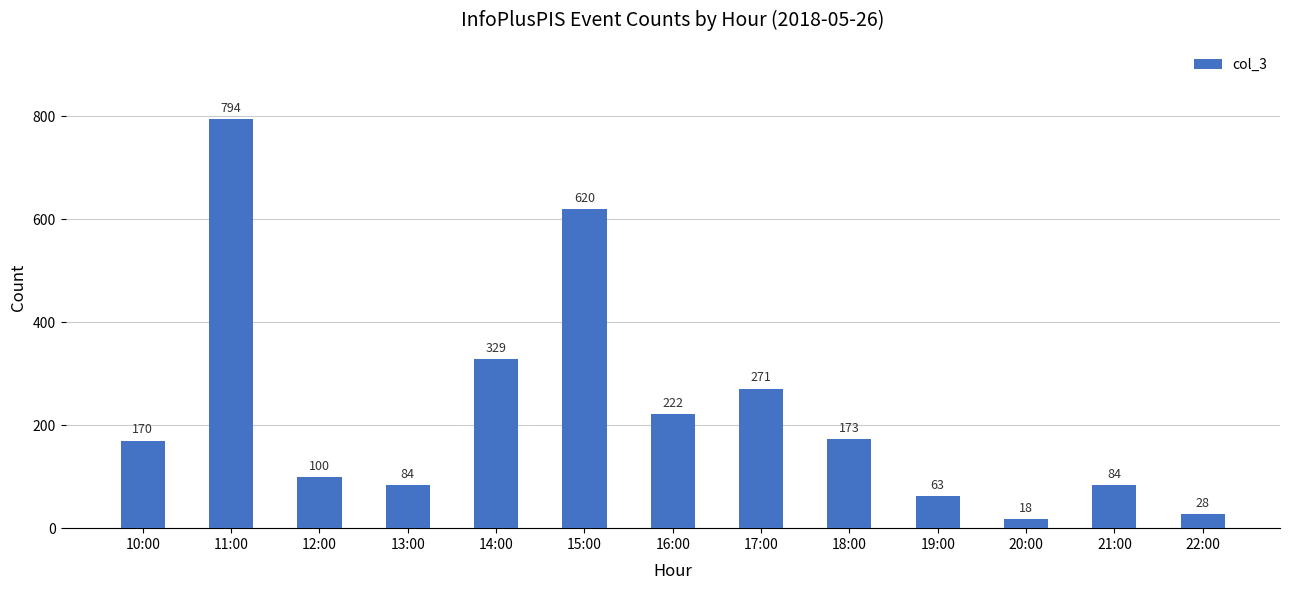

Which label corresponds to the smallest value in the chart?

20:00